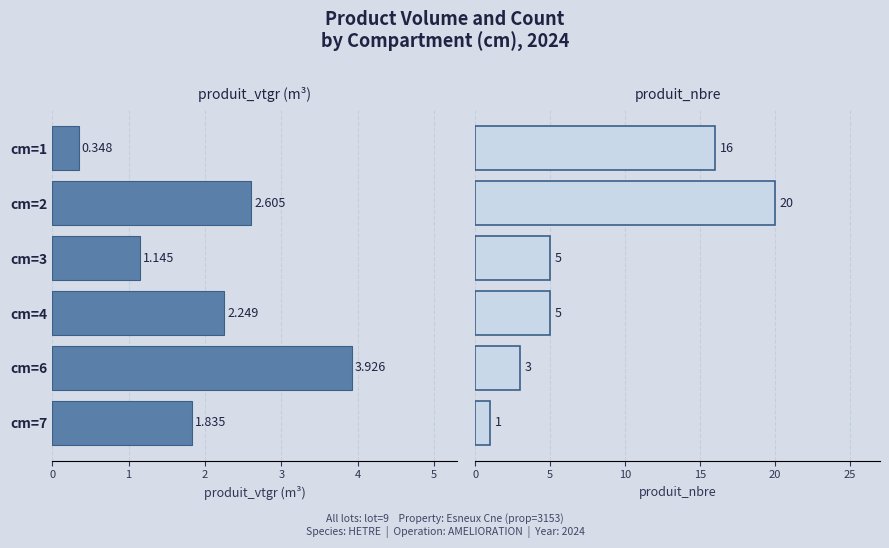

What is the difference between the highest and lowest values at cm=2?

17.4